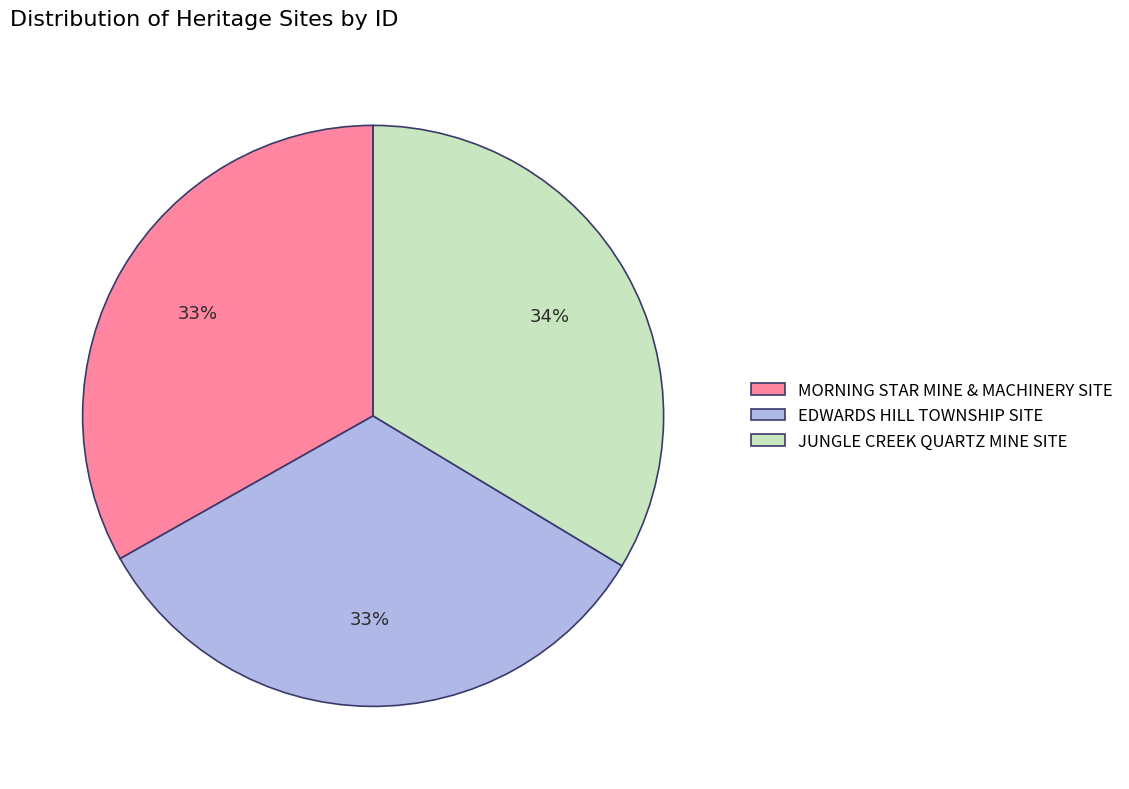

What percentage is the EDWARDS HILL TOWNSHIP SITE slice, to the nearest percent?

33%